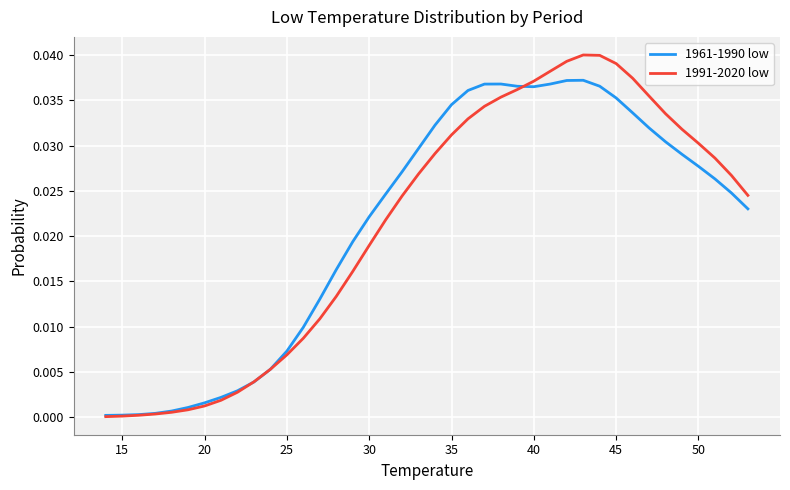

How many lines are shown in the chart?

2